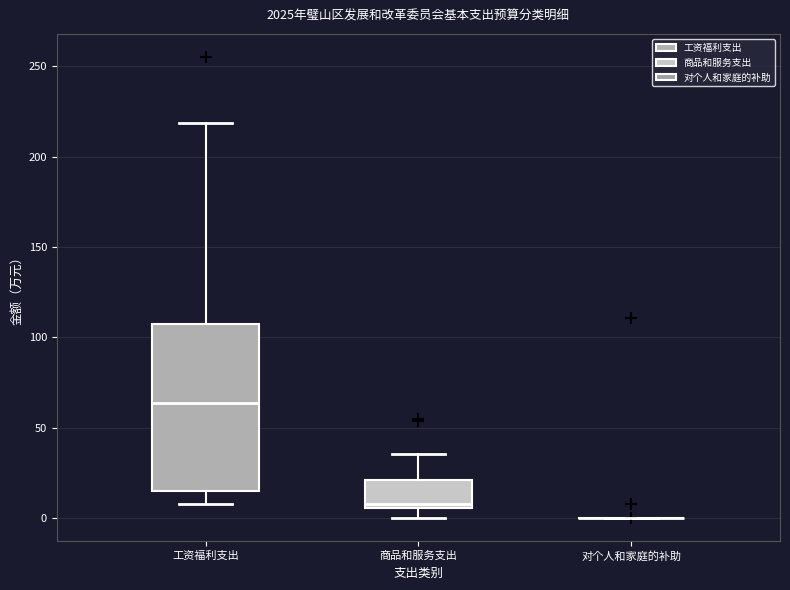

Where is the upper edge of the box for 商品和服务支出 on the y-axis? The values are not printed on the chart, so give them approximately, as read against the axis.

20